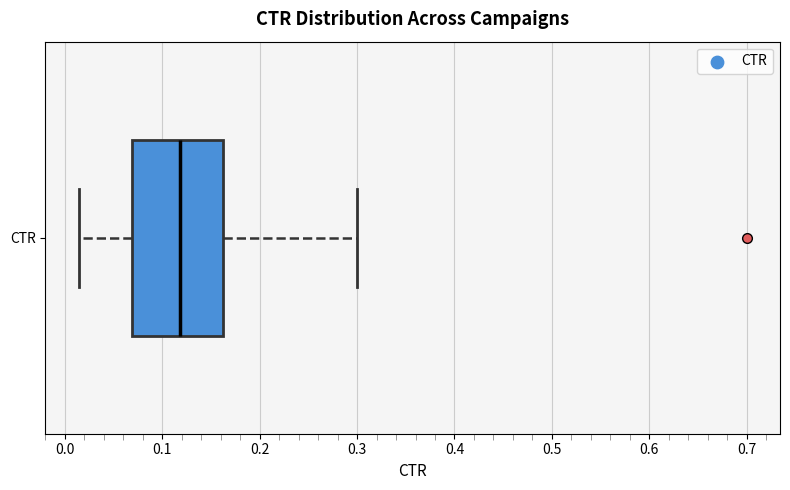

Transcribe this box plot: give where the median line is, the range the box spans, and where the two whiskers end, as read against the x-axis. The values are not printed on the chart, so give them approximately, as read against the axis.

median 0.12, box 0.07 to 0.16, whiskers 0.01 to 0.30